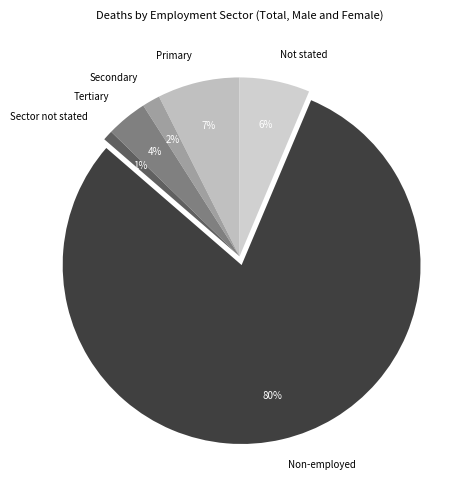

How many slices are in this pie chart?

6